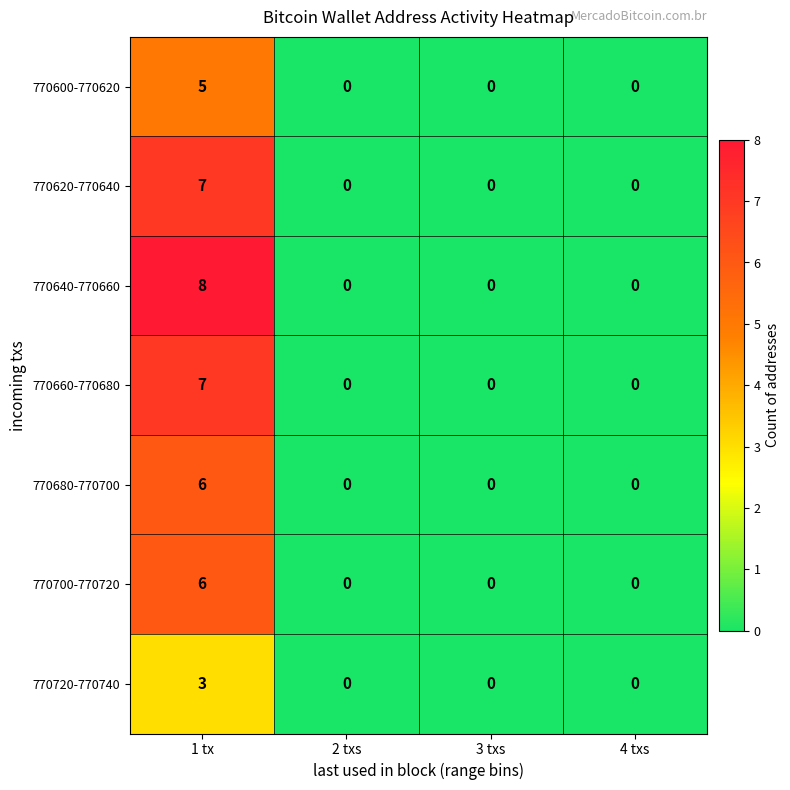

Reading left to right, list all the values displayed in this chart.

770600-770620: 5	0	0	0
770620-770640: 7	0	0	0
770640-770660: 8	0	0	0
770660-770680: 7	0	0	0
770680-770700: 6	0	0	0
770700-770720: 6	0	0	0
770720-770740: 3	0	0	0